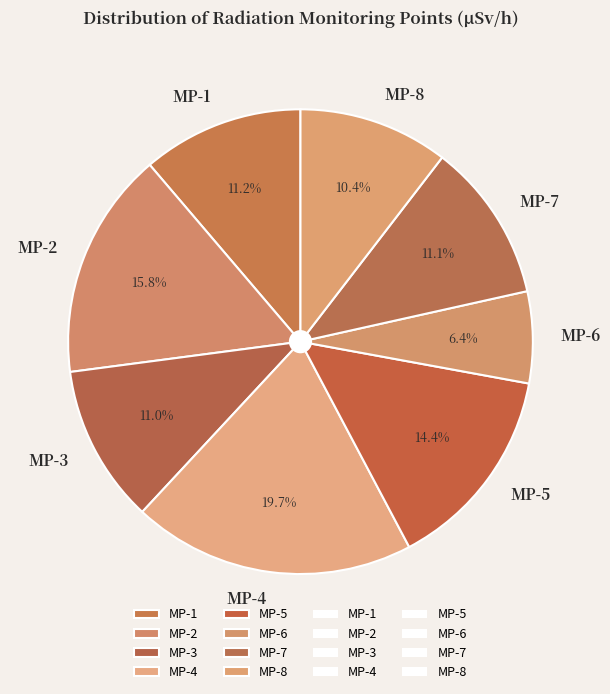

Is MP-6 the majority of the pie?

No